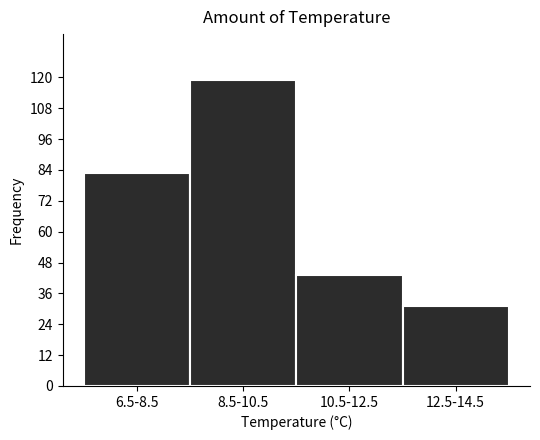

Reading right to left, extract all data points from this chart.

12.5-14.5=31	10.5-12.5=43	8.5-10.5=119	6.5-8.5=83